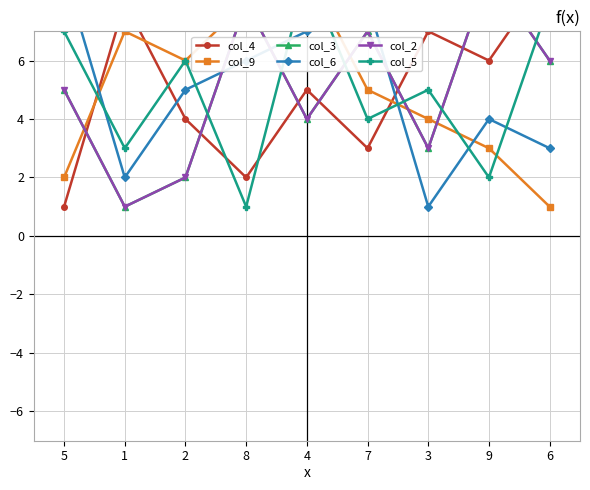

At which label is col_2 closest to 5?

5